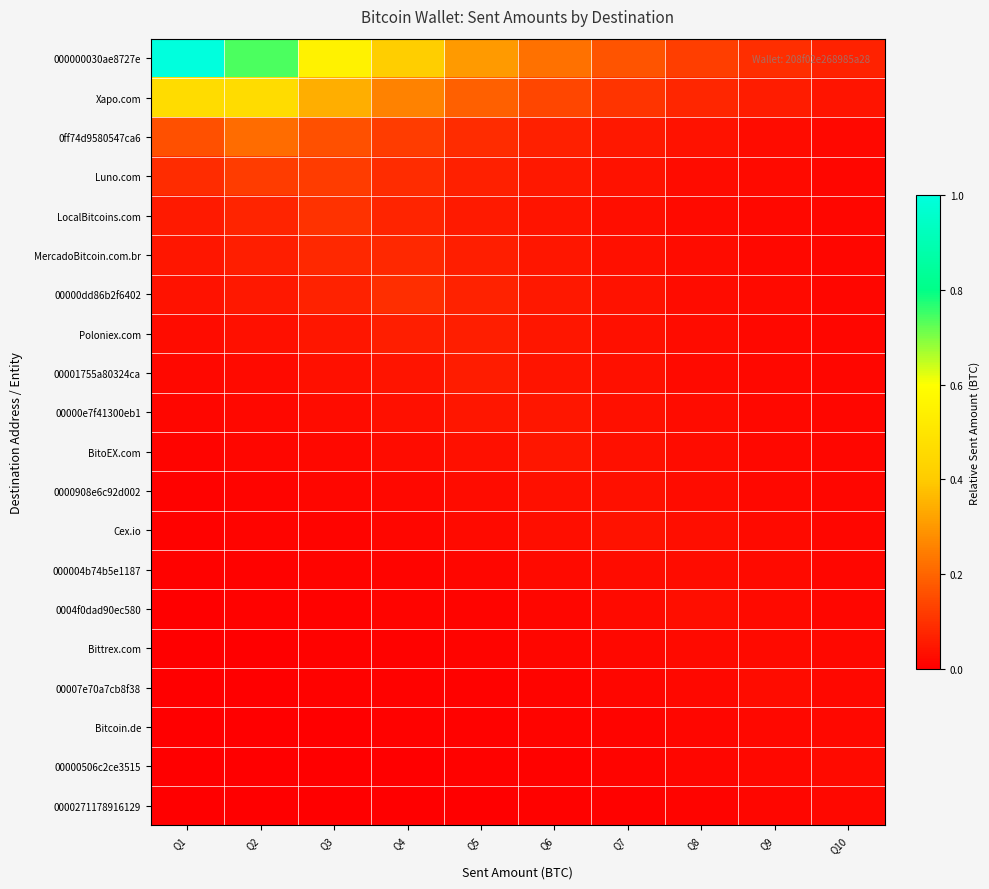

At which category is the sum across all series the highest?

Q1